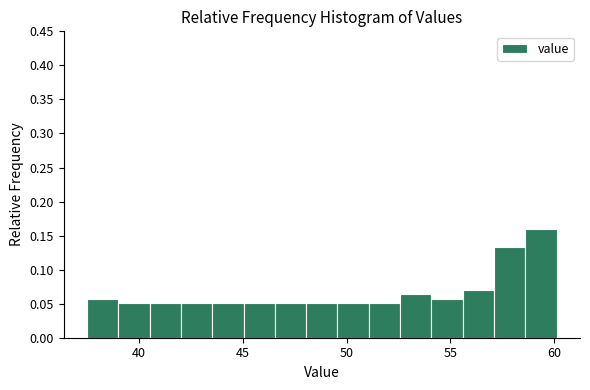

Read against the x-axis, roughly where is the centre of the tallest bar?

59.5